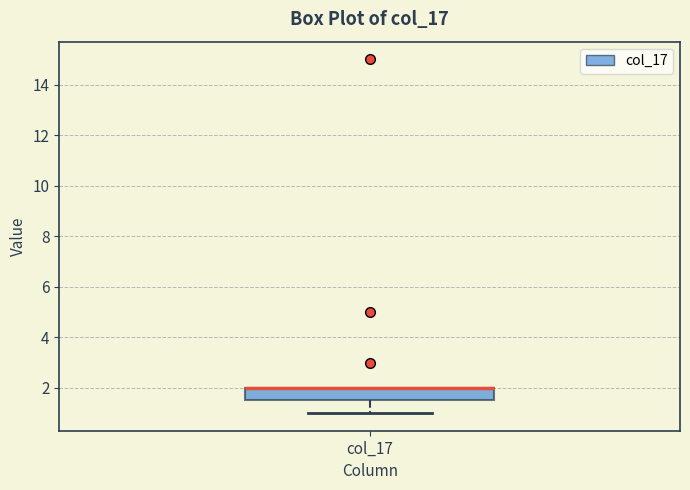

Transcribe this box plot: give where the median line is, the range the box spans, and where the two whiskers end, as read against the y-axis. The values are not printed on the chart, so give them approximately, as read against the axis.

median 2.0 (drawn on the box's upper edge), box 1.6 to 2.0, whiskers 1.0 to 2.0